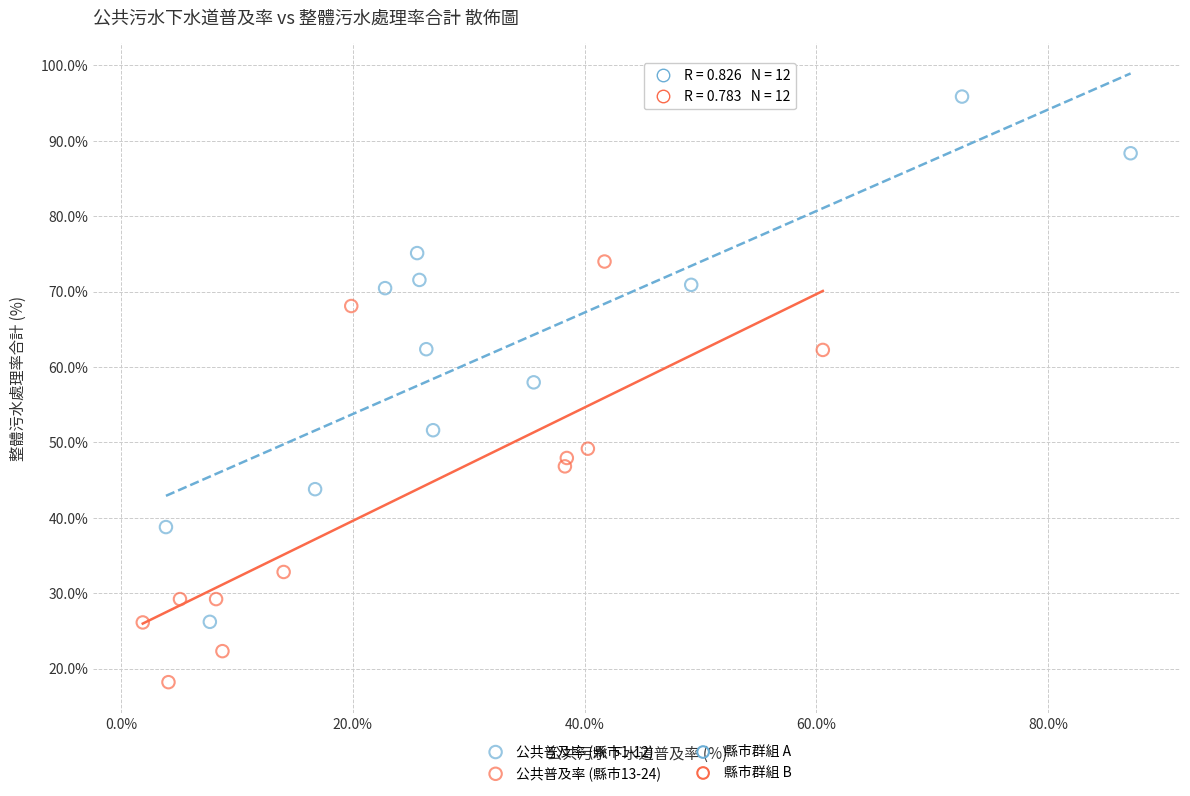

Which series has the widest spread of Y values?

公共普及率 (縣市1-12)